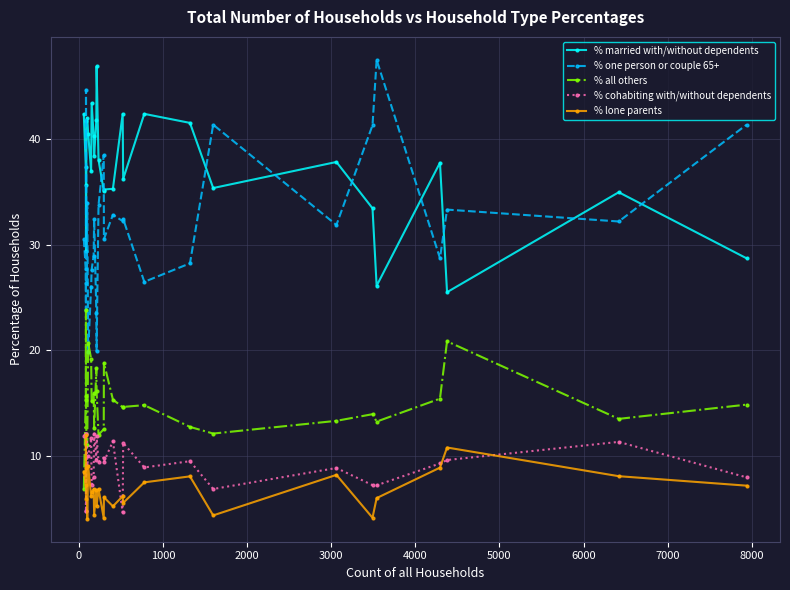

True or false: % married with/without dependents has more than 1 points higher than both neighbors.

True